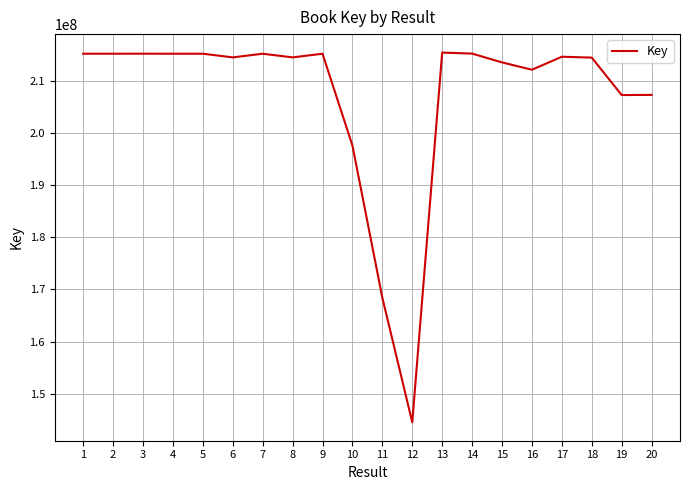

True or false: the data shows 46693631 at 14.

False